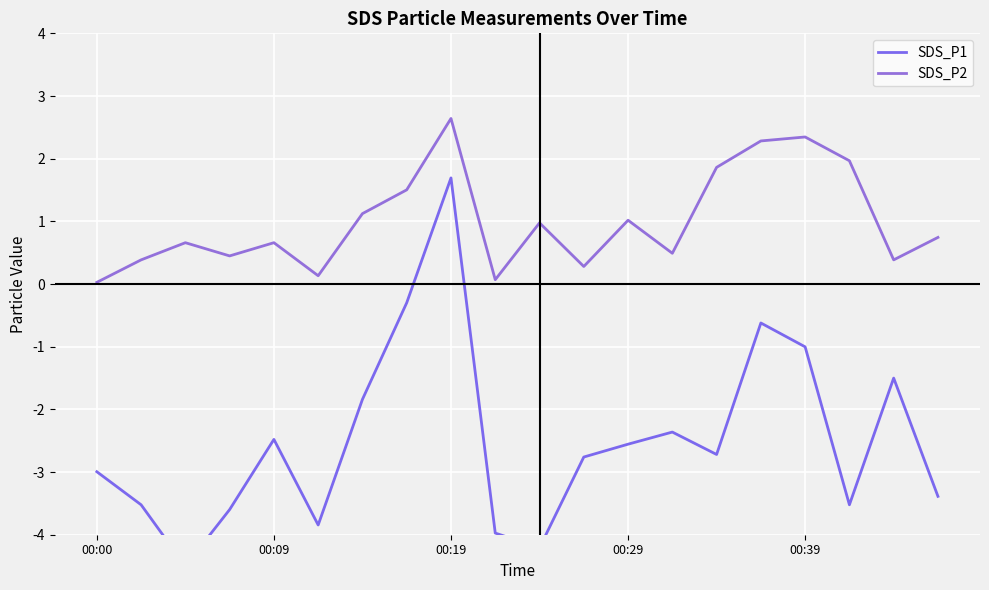

True or false: SDS_P2 and SDS_P1 intersect in this chart.

False